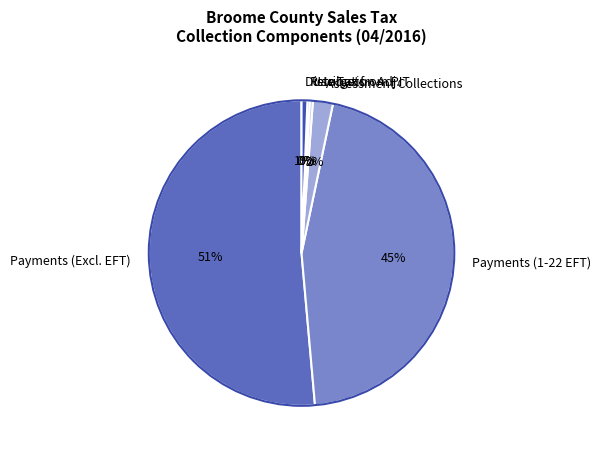

Which slice is the largest?

Payments (Excl. EFT)